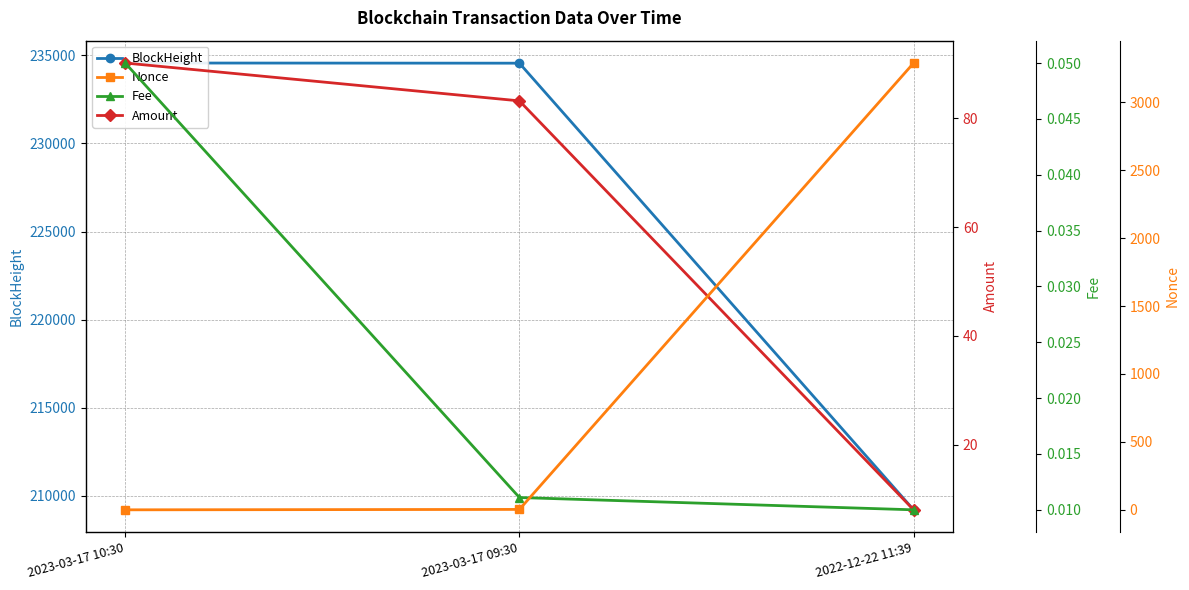

Count the Fee values in the range 0 to 1.

3